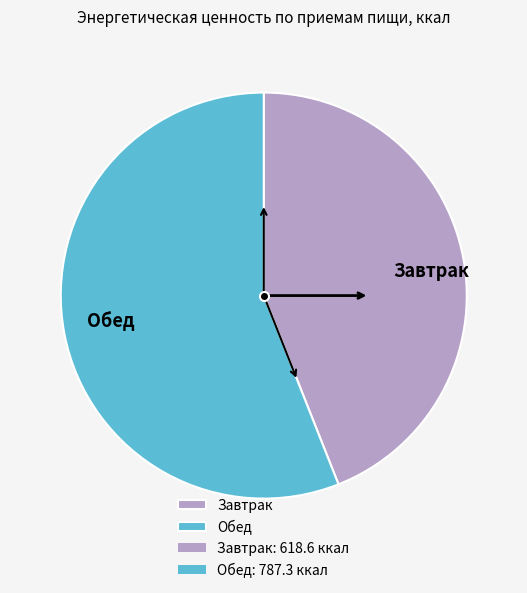

Do Завтрак and Обед together represent more than half of the pie?

Yes